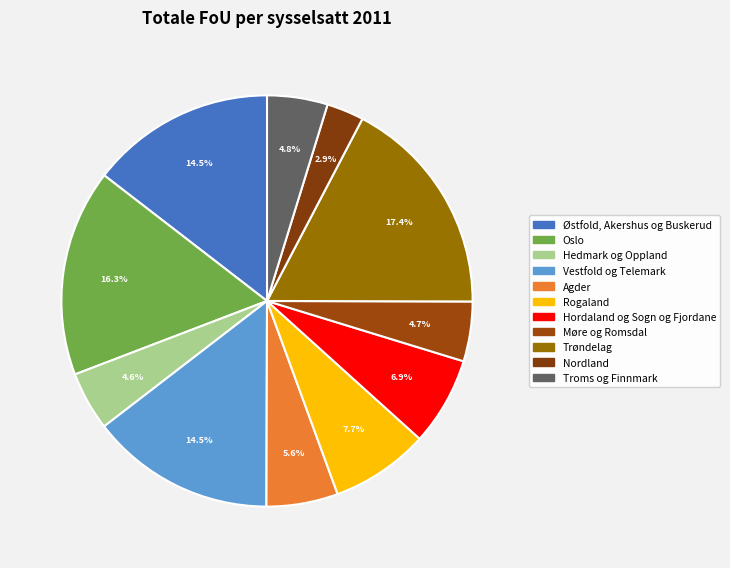

To the nearest percent, what is the average slice percentage?

9%